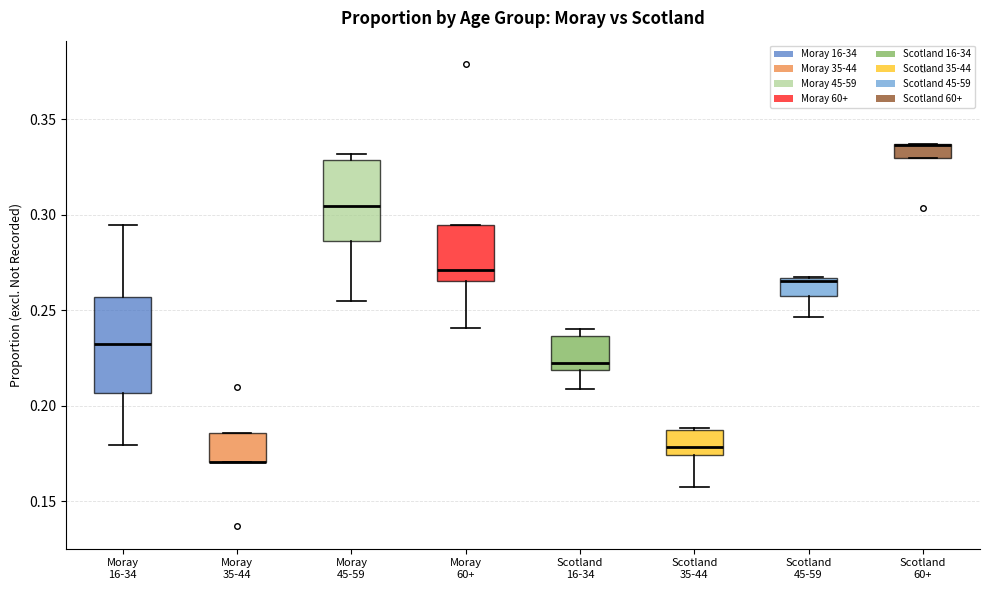

Where is the upper edge of the box for Moray 35-44 on the y-axis? The values are not printed on the chart, so give them approximately, as read against the axis.

0.185